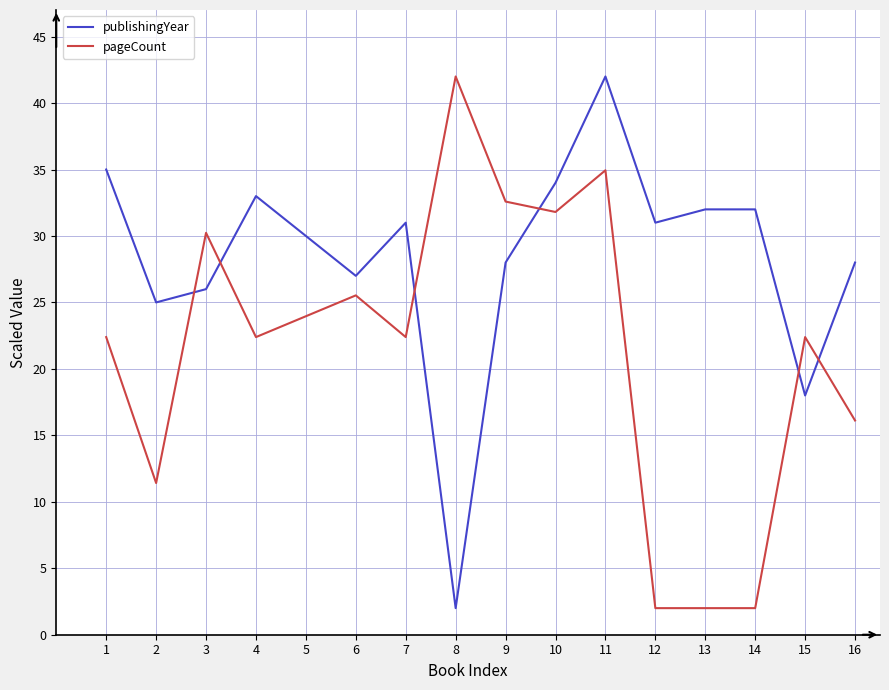

List the series in order of their overall mean, lowest first.

pageCount, publishingYear